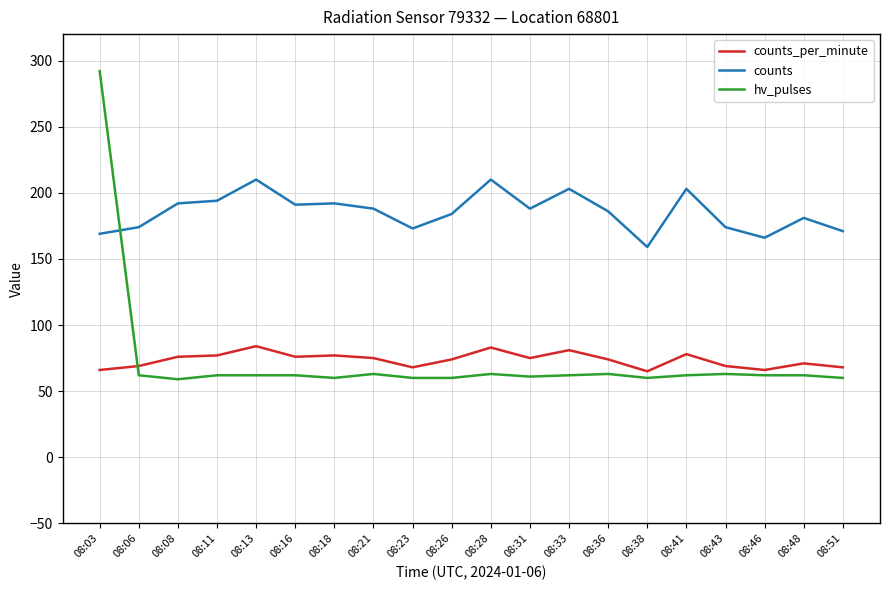

Which series has the largest total across all categories?

counts